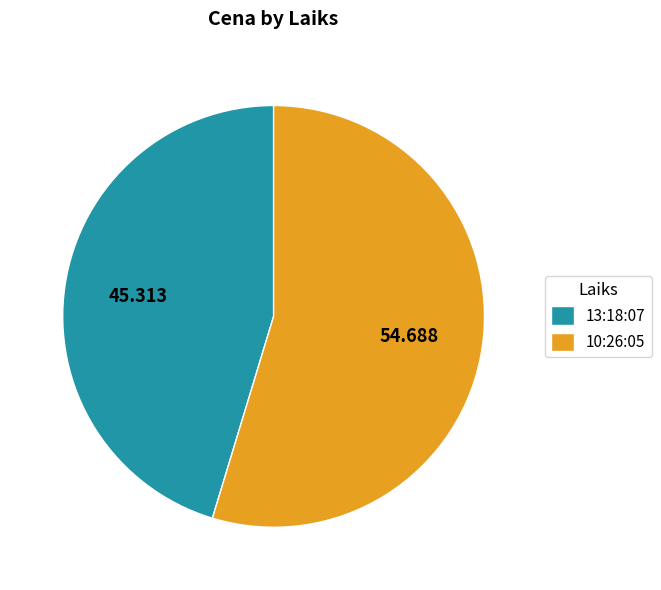

Is the sum of 13:18:07 and 10:26:05 greater than half?

Yes